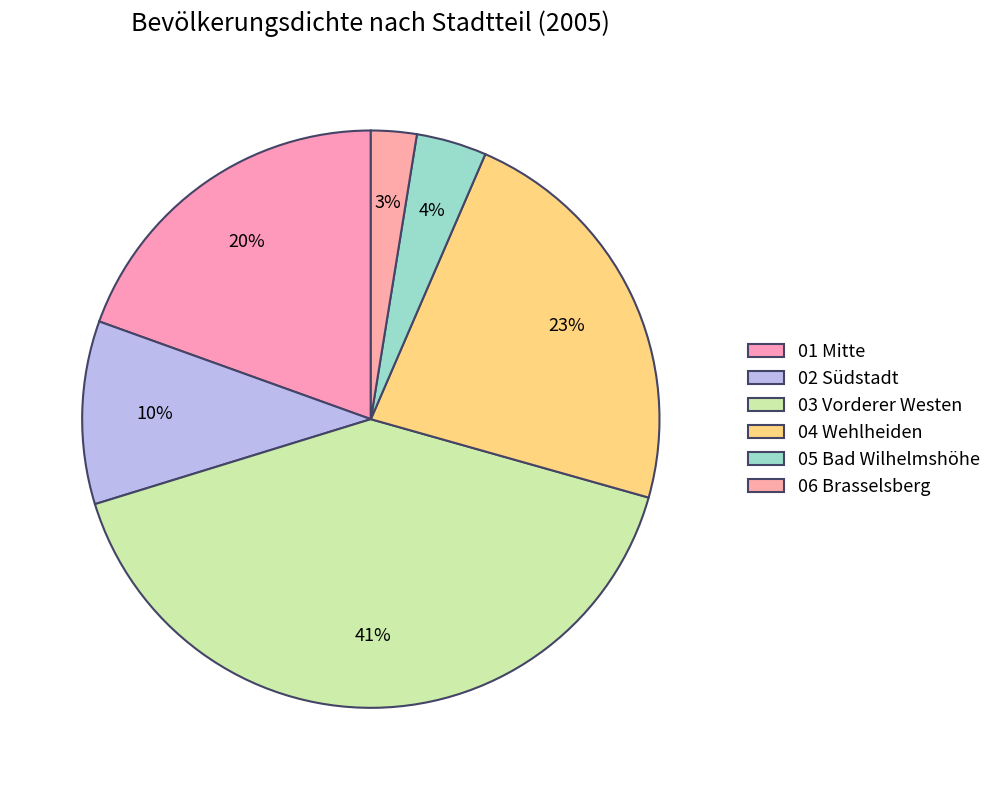

The 06 Brasselsberg slice represents 3% of the pie. True or false?

True